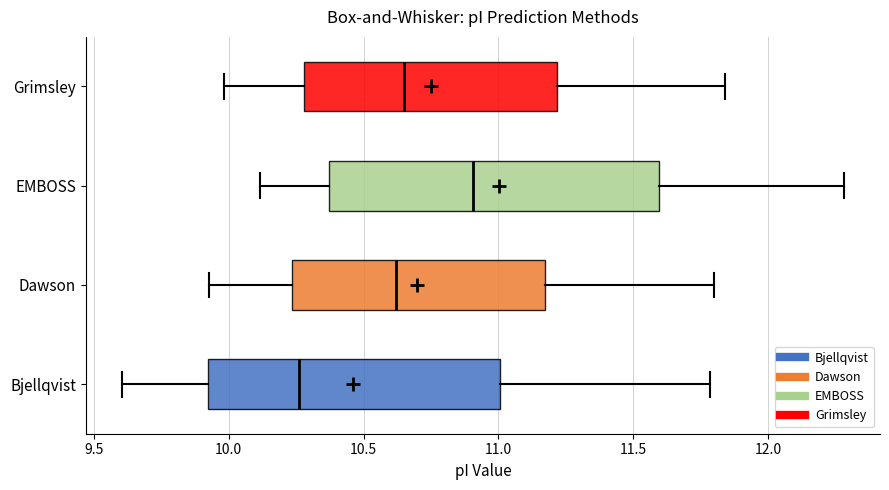

Where is the left edge of the box for EMBOSS on the x-axis? The values are not printed on the chart, so give them approximately, as read against the axis.

10.35